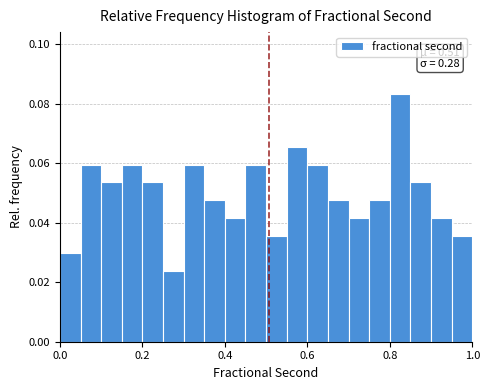

Read against the x-axis, roughly where is the centre of the tallest bar?

0.82